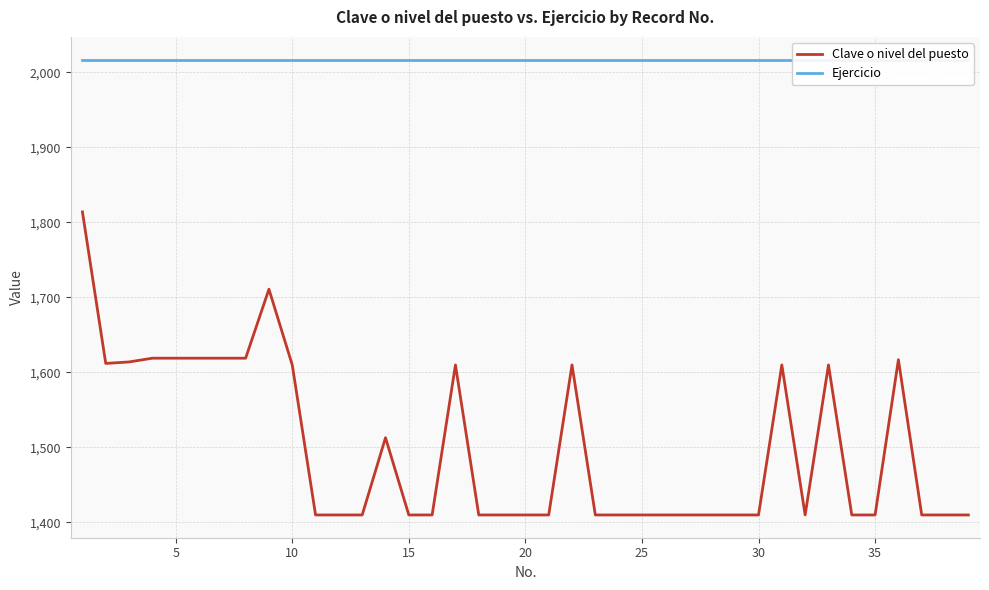

The Clave o nivel del puesto series shows 1410 at 20. True or false?

True